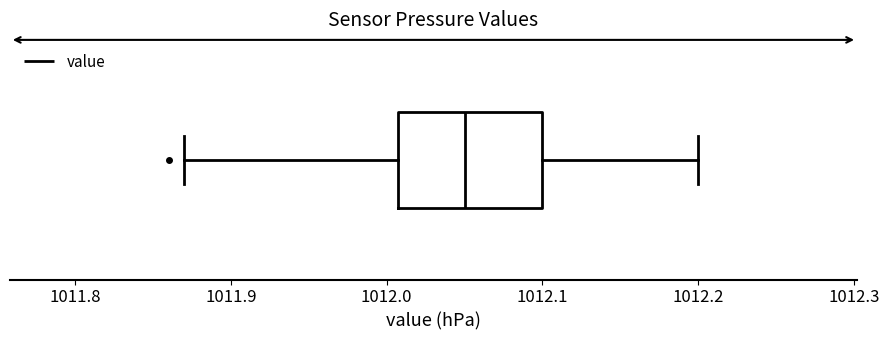

Where does the right whisker of the box end on the x-axis? The values are not printed on the chart, so give them approximately, as read against the axis.

1012.20